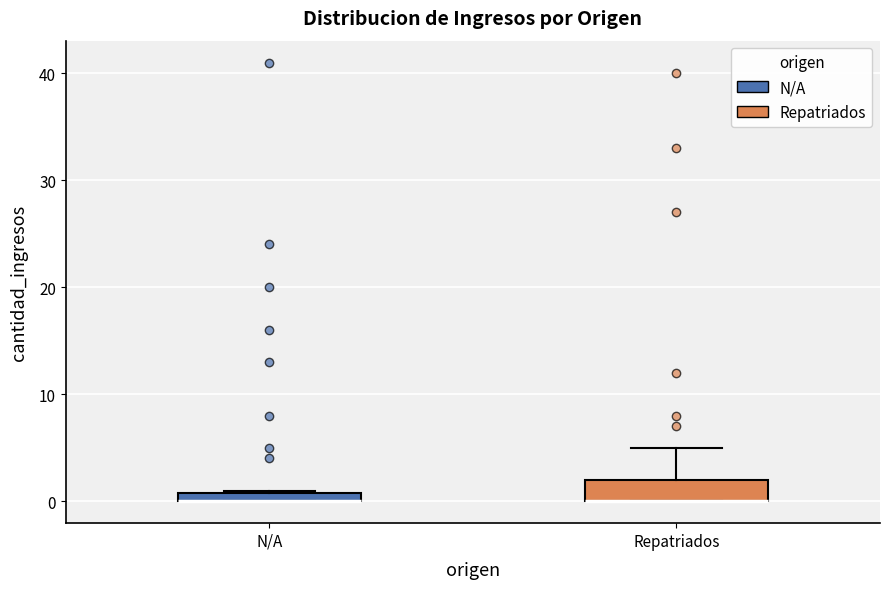

Where is the upper edge of the box for N/A on the y-axis? The values are not printed on the chart, so give them approximately, as read against the axis.

1